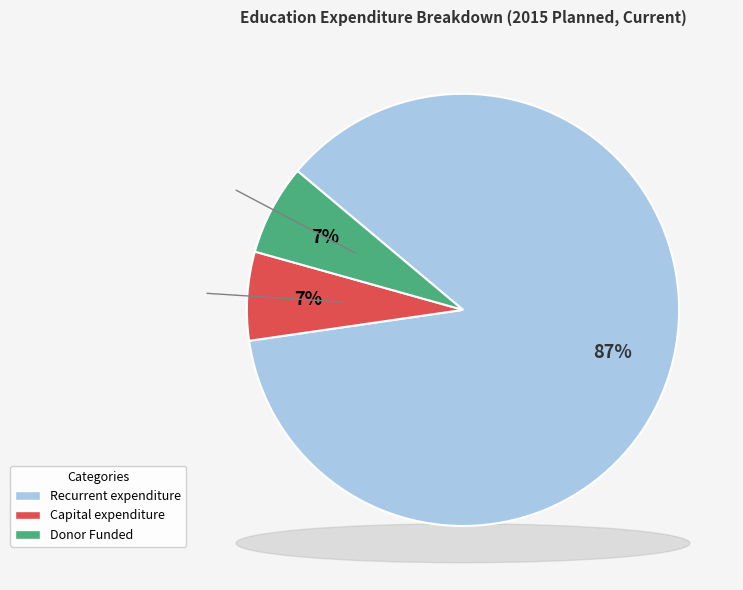

What portion of the pie excludes Capital expenditure?

93.4%